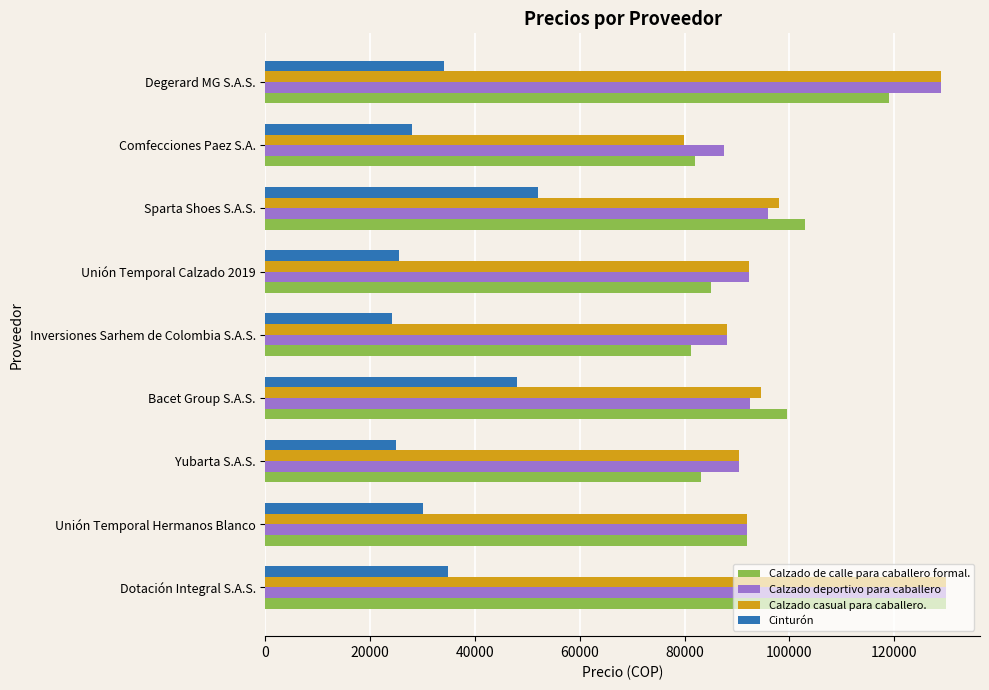

What is the maximum value for Calzado de calle para caballero formal.?

129900